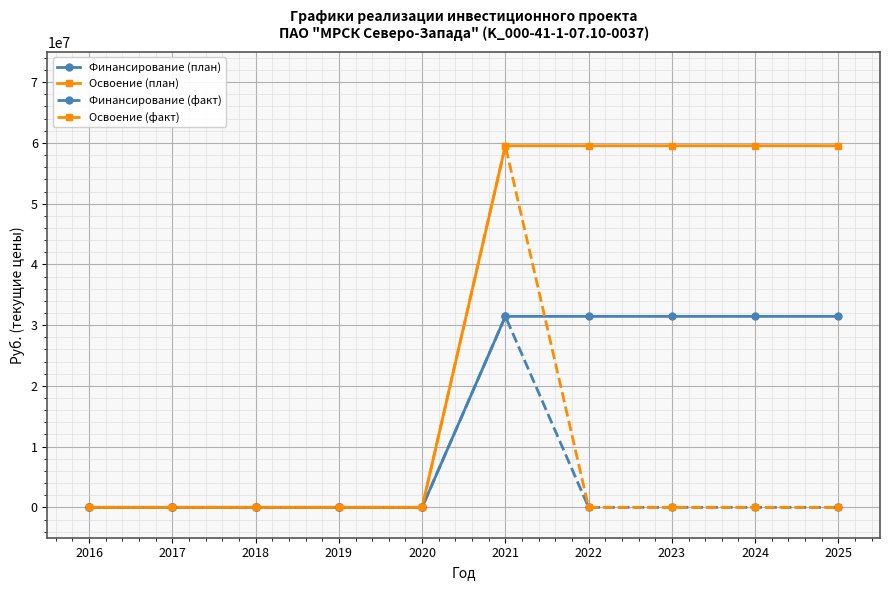

Does the chart have visible grid lines?

Yes